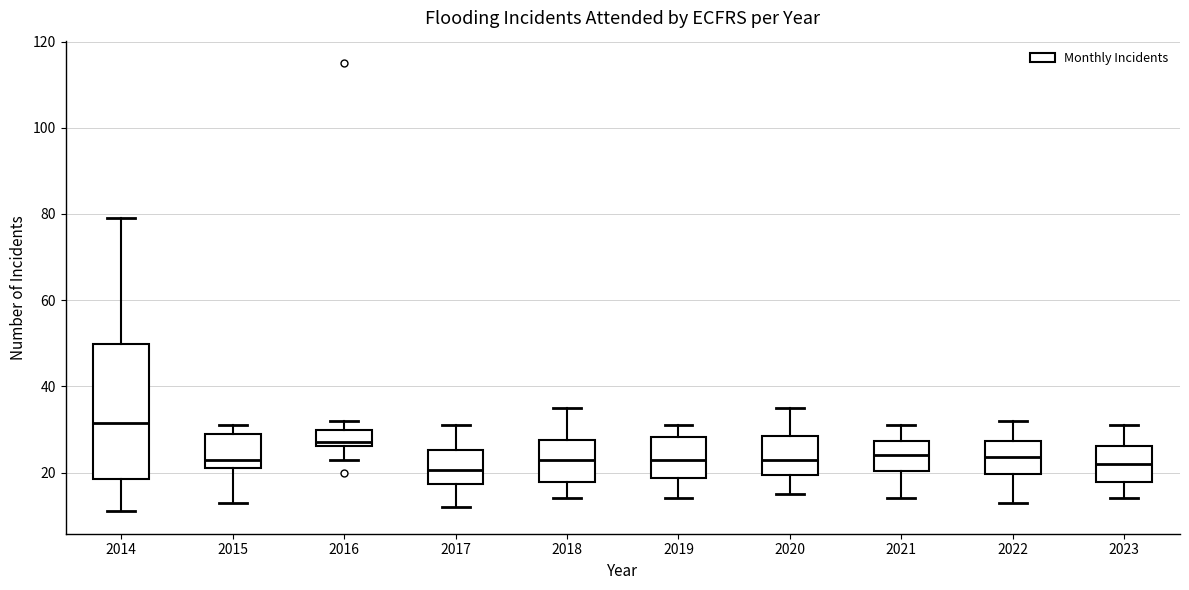

Reading left to right, read every box against the y-axis: the position of its median line, the range the box covers, and the ends of its whiskers. The values are not printed on the chart, so give them approximately, as read against the axis.

2014: median 32, box 18 to 50, whiskers 12 to 80
2015: median 24, box 22 to 30, whiskers 14 to 32
2016: median 28, box 26 to 30, whiskers 24 to 32
2017: median 20, box 18 to 26, whiskers 12 to 32
2018: median 24, box 18 to 28, whiskers 14 to 36
2019: median 24, box 18 to 28, whiskers 14 to 32
2020: median 24, box 20 to 28, whiskers 16 to 36
2021: median 24, box 20 to 28, whiskers 14 to 32
2022: median 24, box 20 to 28, whiskers 14 to 32
2023: median 22, box 18 to 26, whiskers 14 to 32